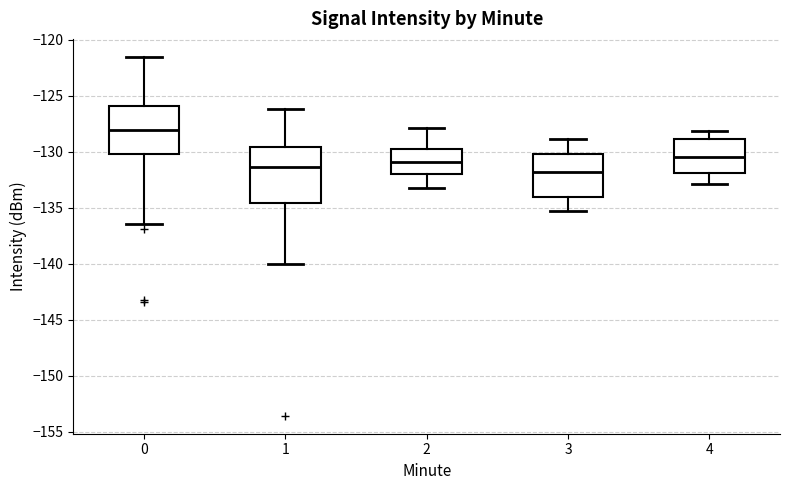

Reading left to right, transcribe this box plot: for each box, give where its median line is, the range the box spans, and where its two whiskers end, as read against the y-axis. The values are not printed on the chart, so give them approximately, as read against the axis.

0: median -128.0, box -130.0 to -126.0, whiskers -136.5 to -121.5
1: median -131.5, box -134.5 to -129.5, whiskers -140.0 to -126.0
2: median -131.0, box -132.0 to -129.5, whiskers -133.0 to -128.0
3: median -132.0, box -134.0 to -130.0, whiskers -135.5 to -129.0
4: median -130.5, box -132.0 to -129.0, whiskers -133.0 to -128.0